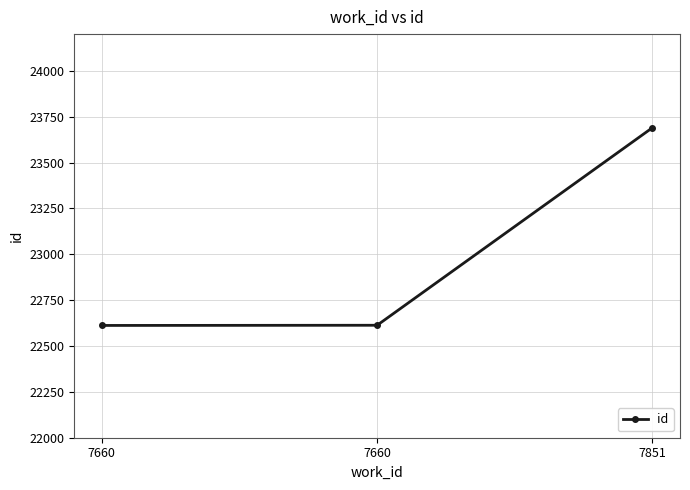

How many lines are shown in the chart?

1